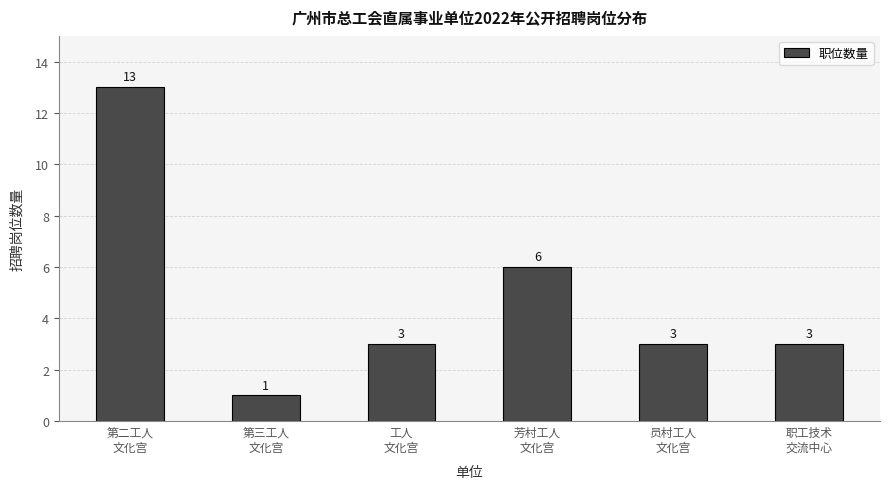

Reading left to right, transcribe all the data shown in this chart.

13	1	3	6	3	3